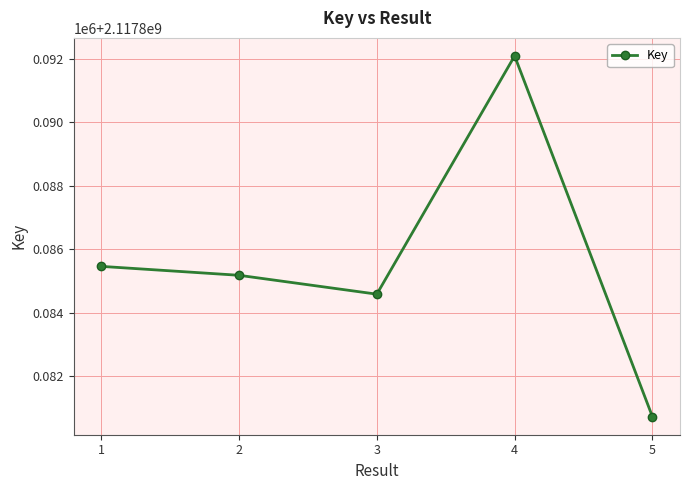

Reading right to left, extract all data points from this chart.

5=2117880727	4=2117892081	3=2117884583	2=2117885177	1=2117885458